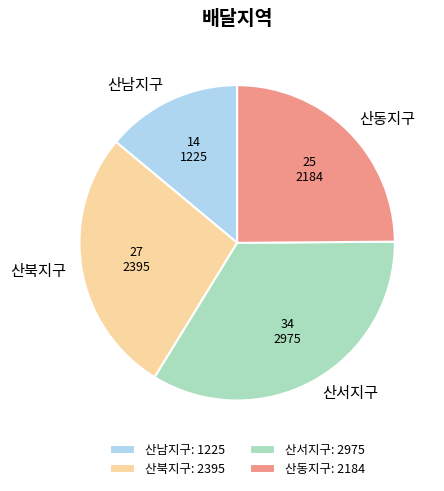

Count the number of slices in the pie.

4